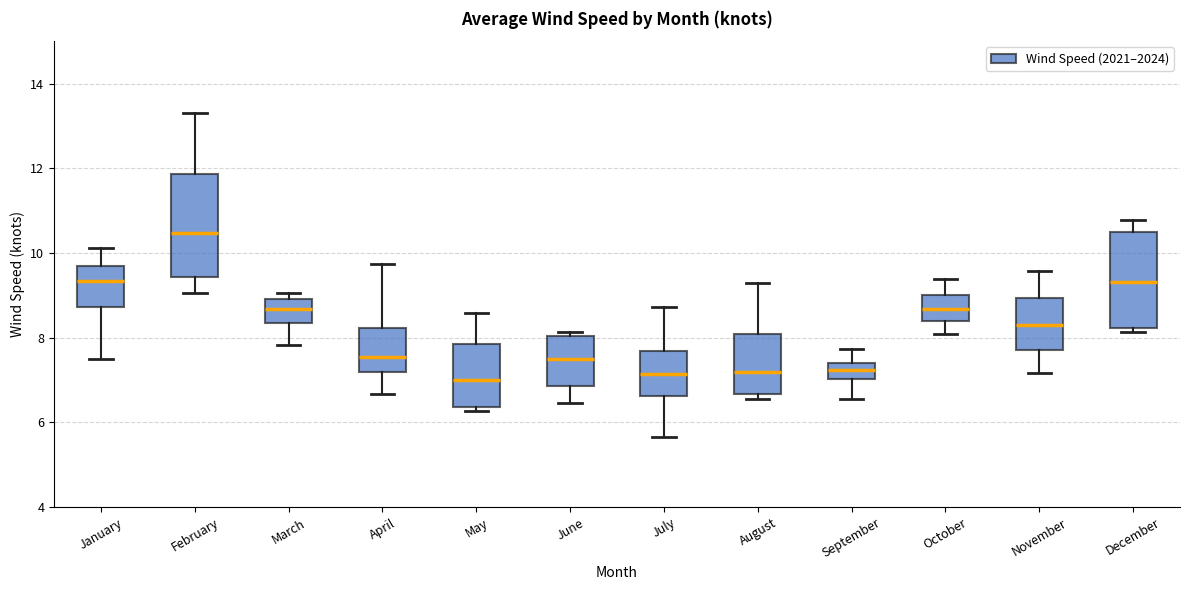

Where does the median line of the box for July sit on the y-axis? The values are not printed on the chart, so give them approximately, as read against the axis.

7.2